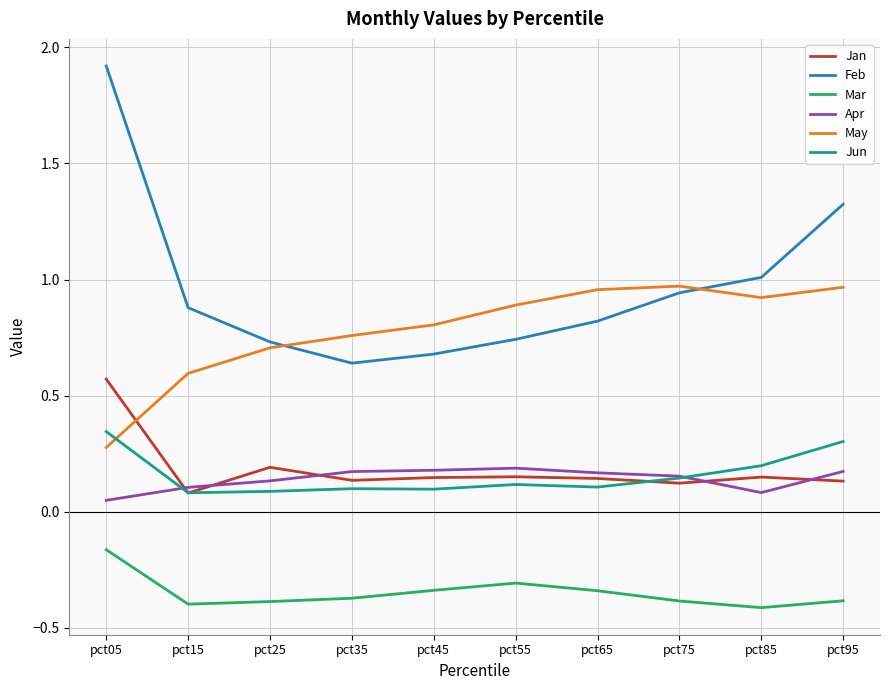

The Feb series shows 0.6 at pct35. True or false?

True